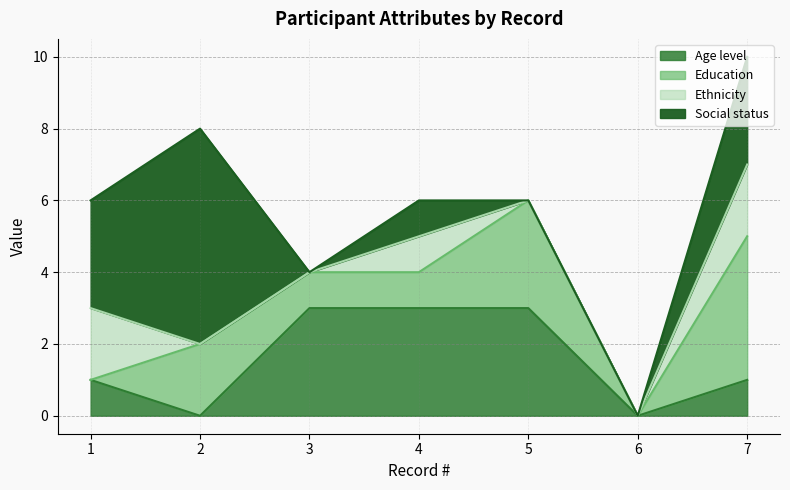

How many times do Age level and Social status cross each other?

1